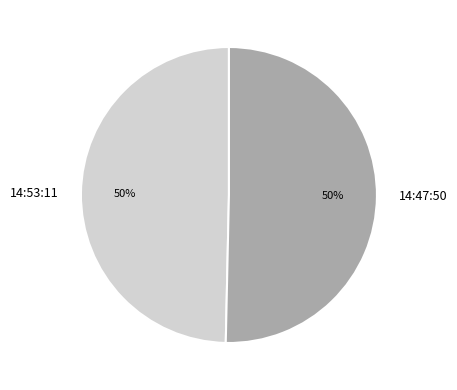

Do 14:53:11 and 14:47:50 together represent more than half of the pie?

Yes